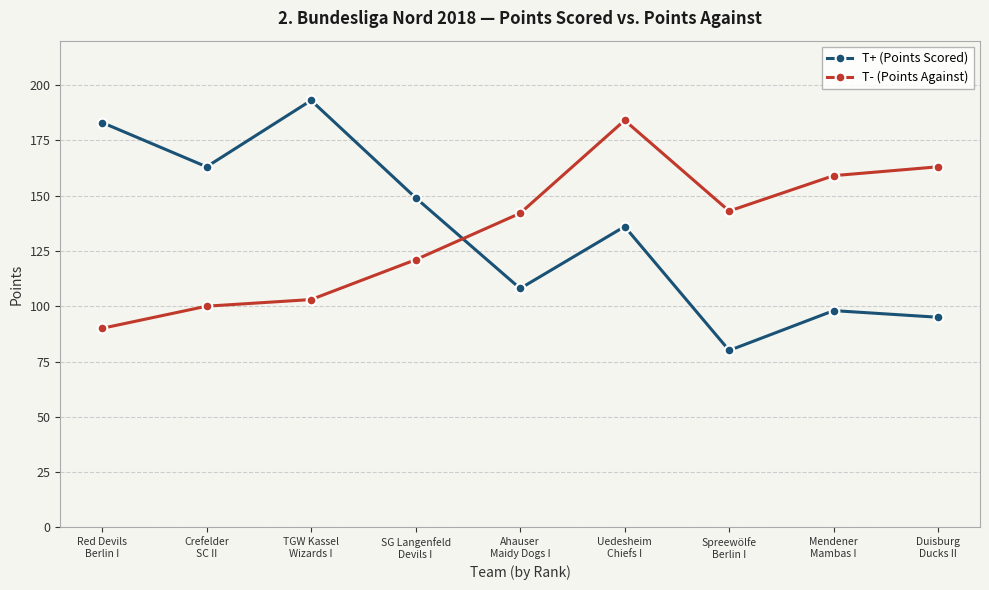

Which series has the largest range (max minus min)?

T+ (Points Scored)